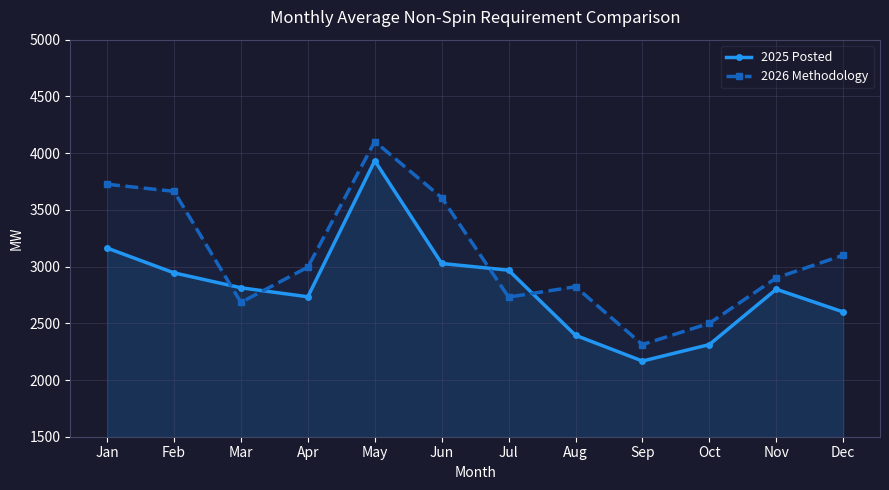

What is the value of the 2026 Methodology point at the 1st from the left?

3725.5